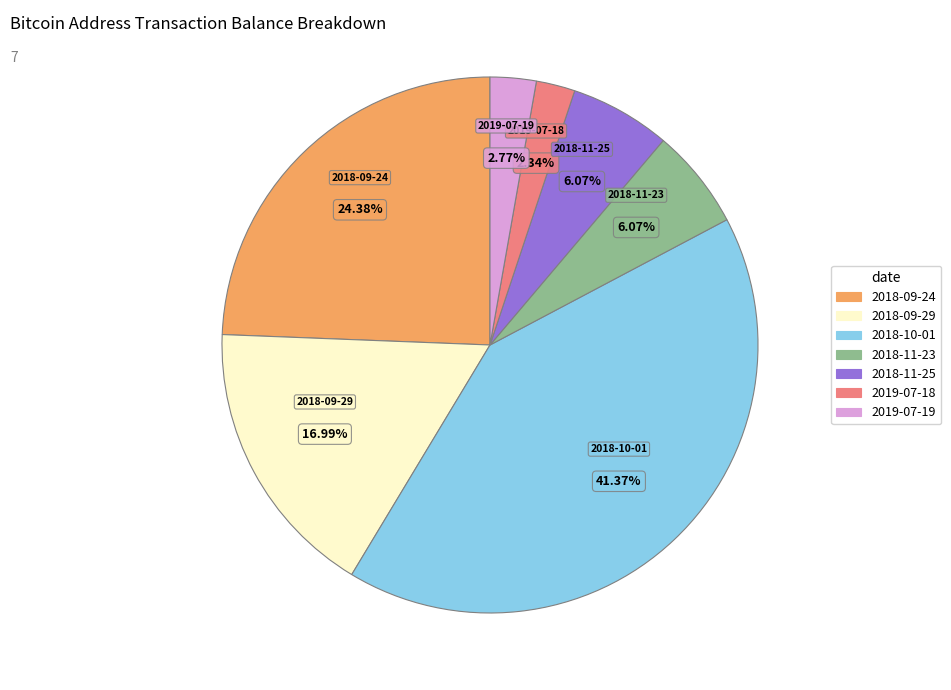

To the nearest percent, what is the average slice percentage?

14%